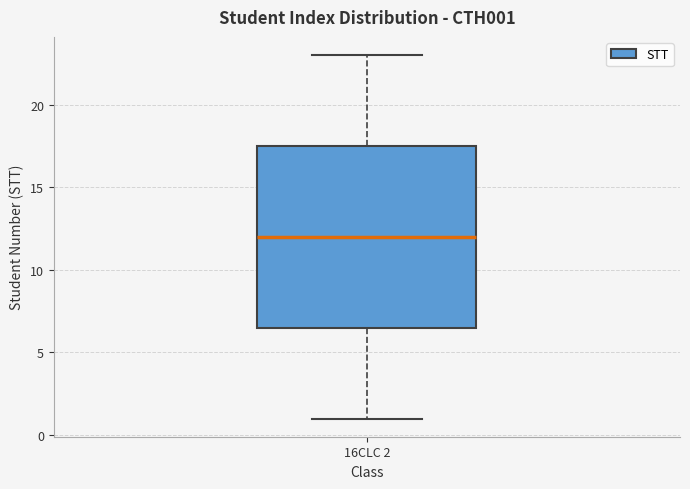

Transcribe this box plot: give where the median line is, the range the box spans, and where the two whiskers end, as read against the y-axis. The values are not printed on the chart, so give them approximately, as read against the axis.

median 12.0, box 6.5 to 17.5, whiskers 1.0 to 23.0